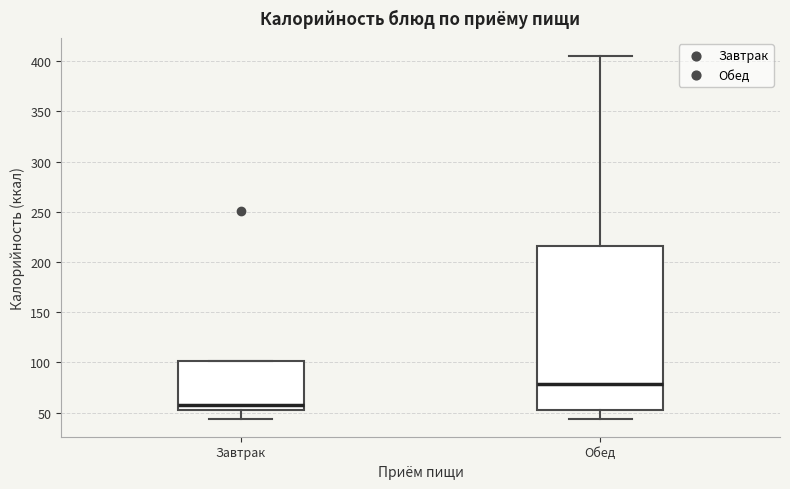

Where does the lower whisker of the box for Завтрак end on the y-axis? The values are not printed on the chart, so give them approximately, as read against the axis.

45